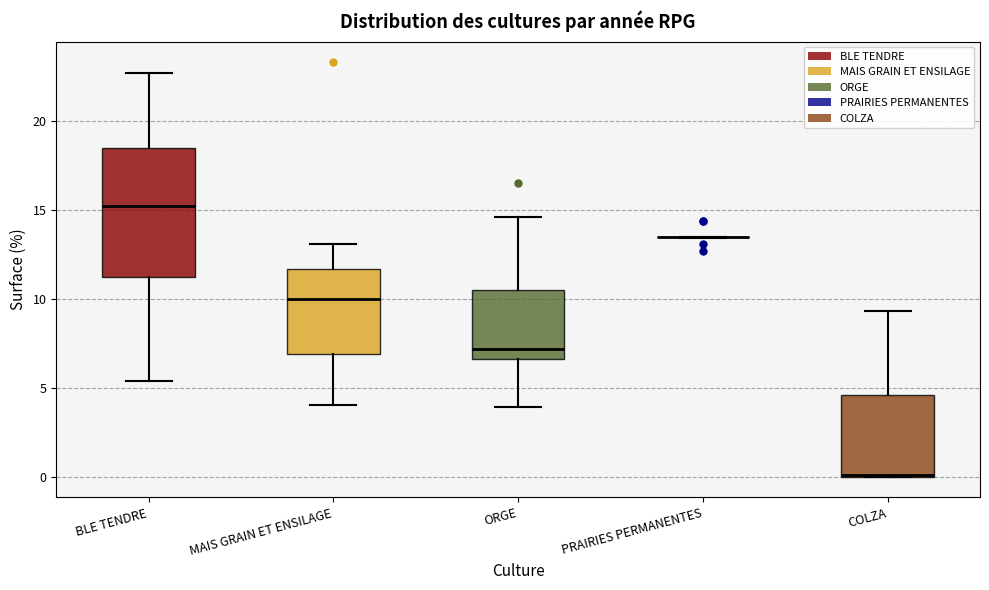

Where is the upper edge of the box for ORGE on the y-axis? The values are not printed on the chart, so give them approximately, as read against the axis.

10.5